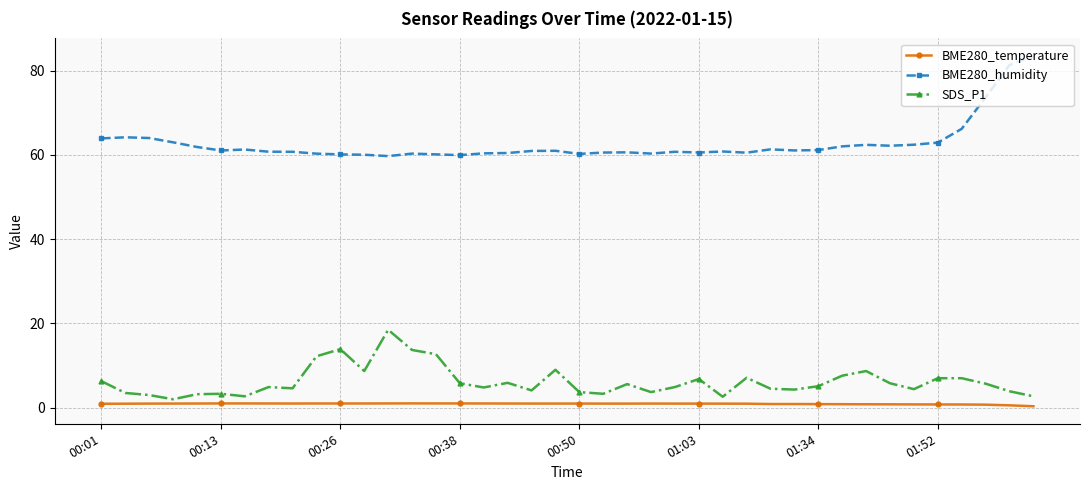

True or false: SDS_P1 has more than 2 points higher than both neighbors.

True